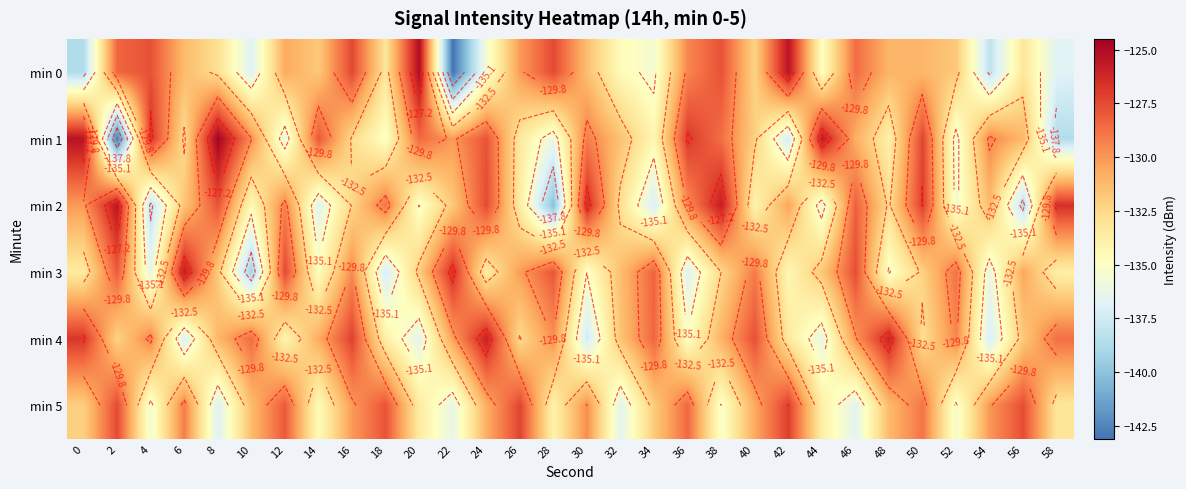

What is the maximum value shown in the chart?

-124.6